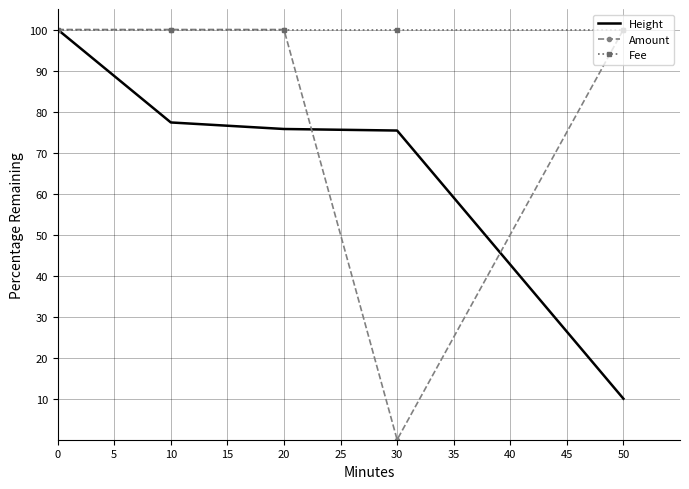

List the series in order of their overall mean, lowest first.

Height, Amount, Fee